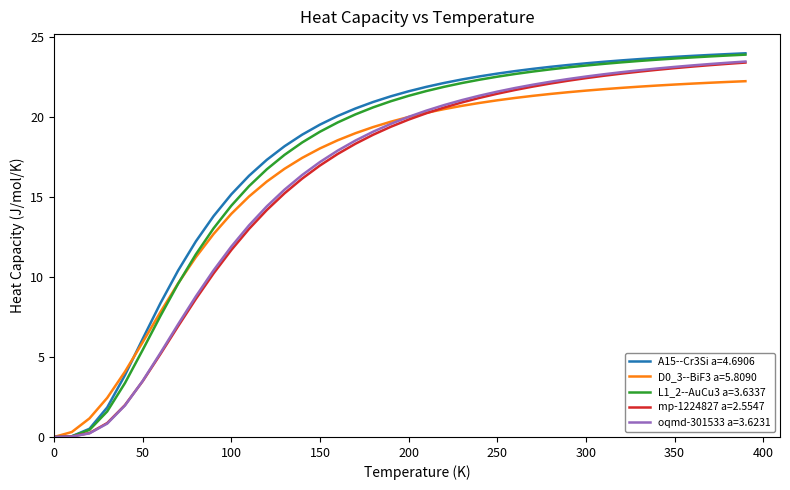

Which series has the widest spread of values?

A15--Cr3Si a=4.6906